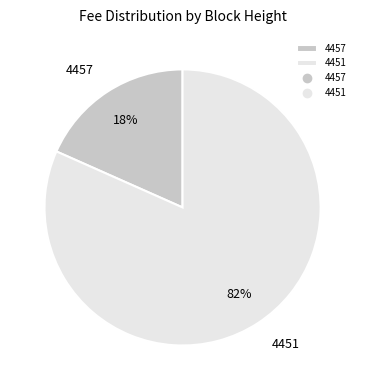

Between 4457 and 4451, which is larger?

4451